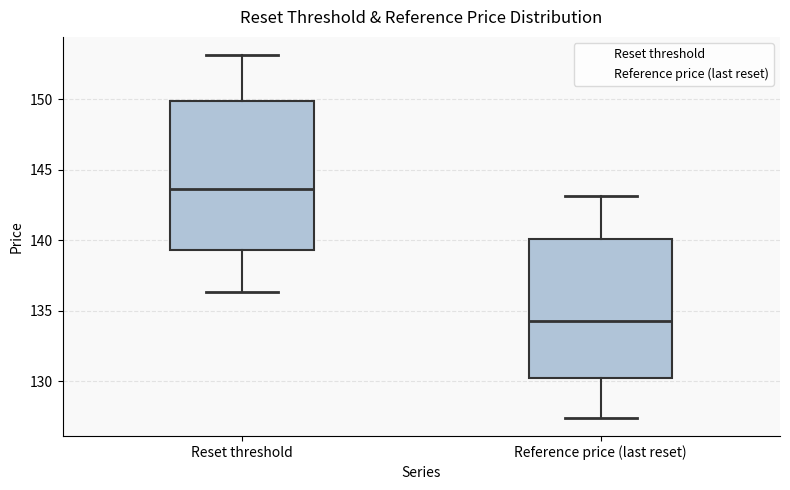

Which box's median line is the lowest?

Reference price (last reset)